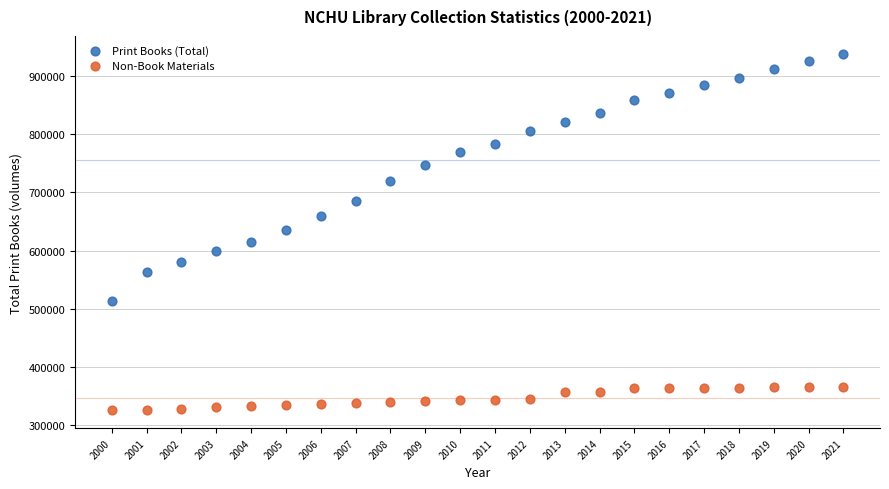

What are all the series names shown in the legend?

Print Books (Total), Non-Book Materials